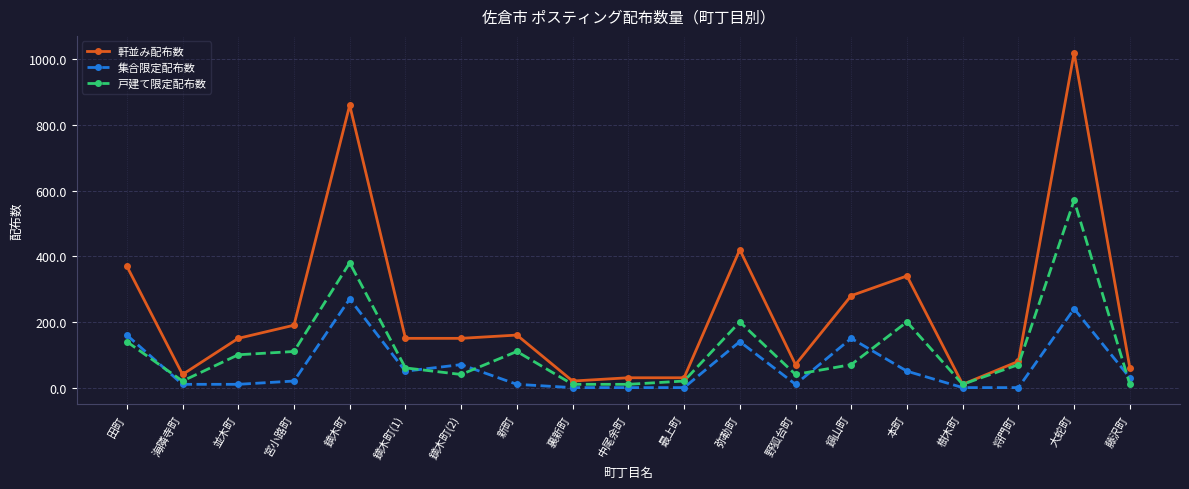

Reading right to left, list all the values displayed in this chart.

軒並み配布数: 藤沢町=60	大蛇町=1020	将門町=80	樹木町=10	本町=340	鍋山町=280	野狐台町=70	弥勒町=420	最上町=30	中尾余町=30	裏新町=20	新町=160	鏑木町(2)=150	鏑木町(1)=150	鏑木町=860	宮小路町=190	並木町=150	海隣寺町=40	田町=370
集合限定配布数: 藤沢町=30	大蛇町=240	将門町=0	樹木町=0	本町=50	鍋山町=150	野狐台町=10	弥勒町=140	最上町=0	中尾余町=0	裏新町=0	新町=10	鏑木町(2)=70	鏑木町(1)=50	鏑木町=270	宮小路町=20	並木町=10	海隣寺町=10	田町=160
戸建て限定配布数: 藤沢町=10	大蛇町=570	将門町=70	樹木町=10	本町=200	鍋山町=70	野狐台町=40	弥勒町=200	最上町=20	中尾余町=10	裏新町=10	新町=110	鏑木町(2)=40	鏑木町(1)=60	鏑木町=380	宮小路町=110	並木町=100	海隣寺町=20	田町=140